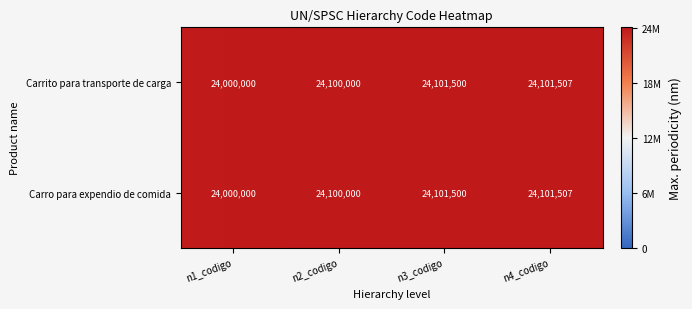

What is the average value of the Carro para expendio de comida series?

24075752